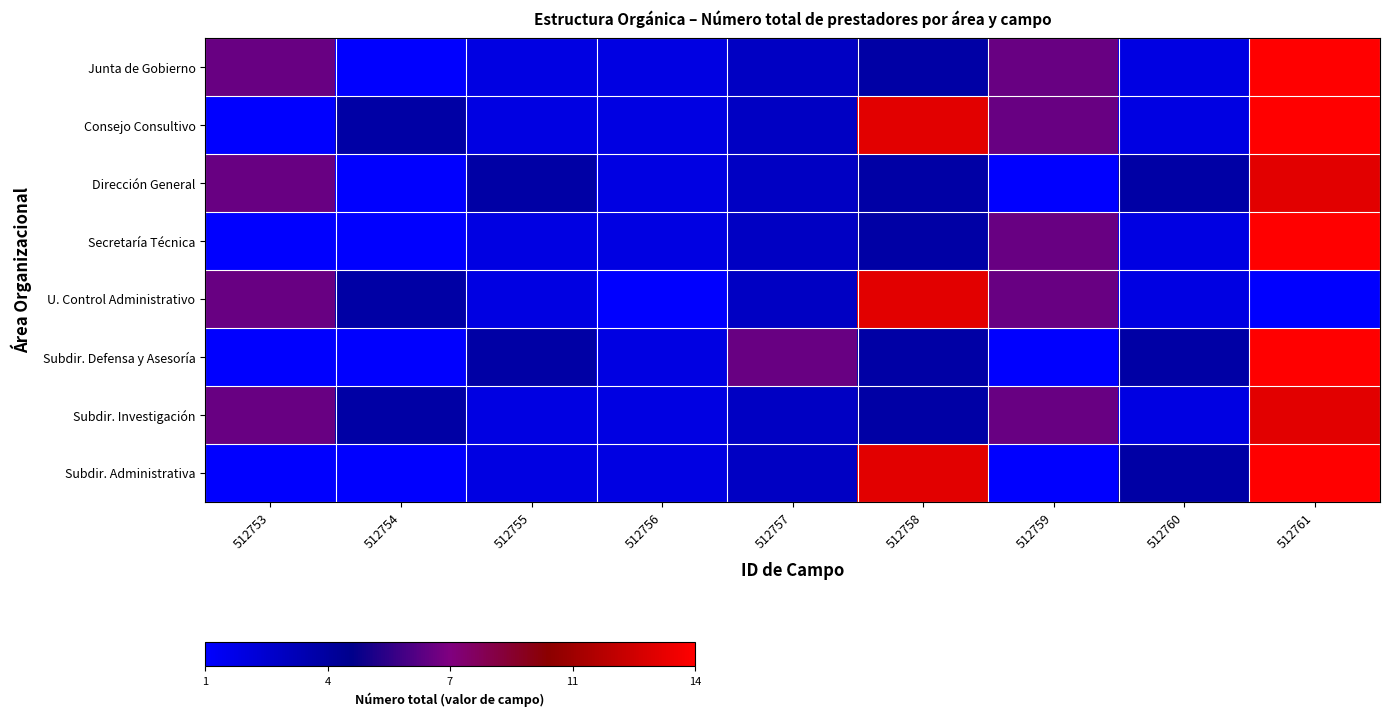

Between 512754 and 512759, which series saw the biggest shift?

Junta de Gobierno